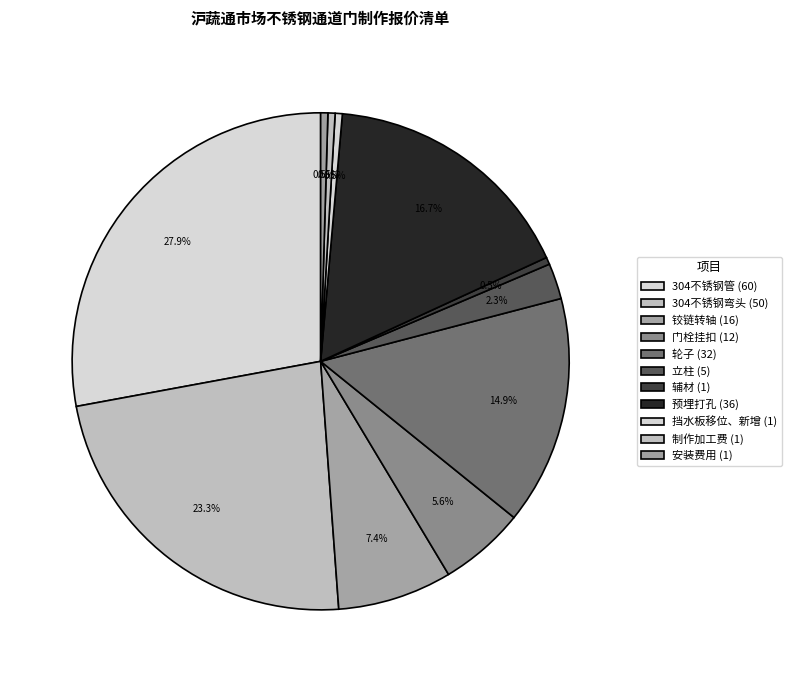

To the nearest percent, what is the combined percentage of 门栓挂扣 and 304不锈钢管?

33%